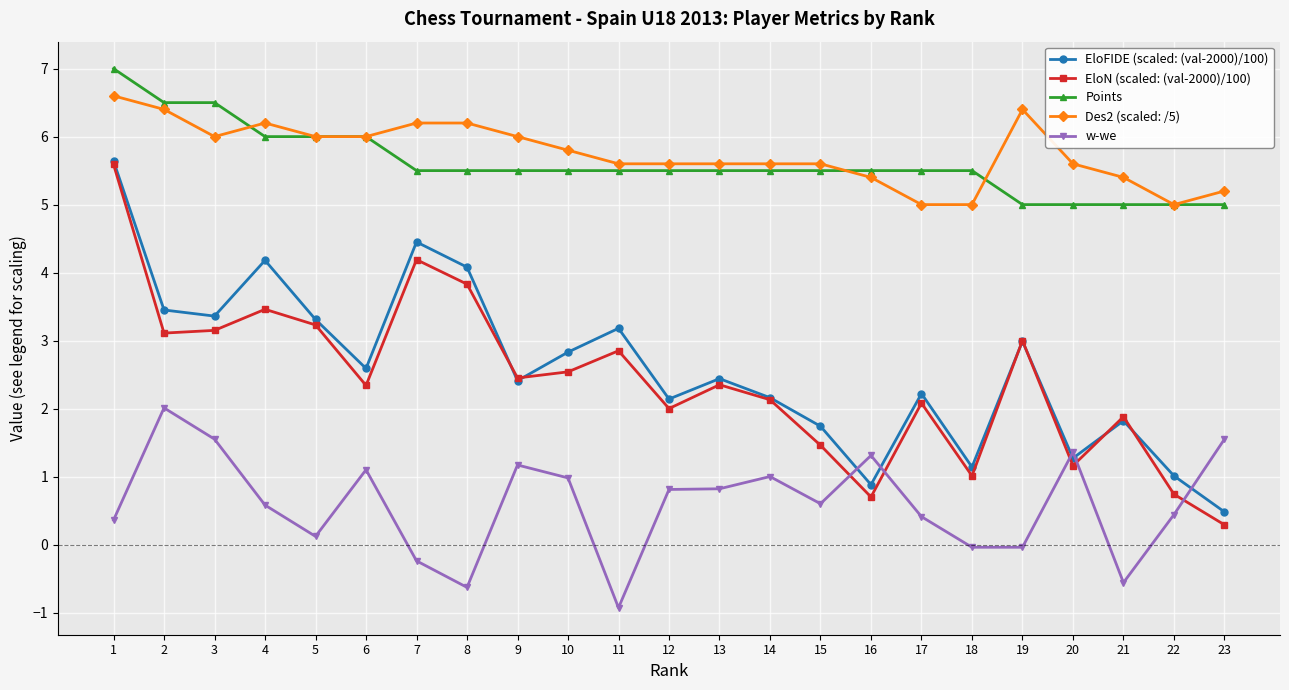

What is the sum of all w-we values?

13.7